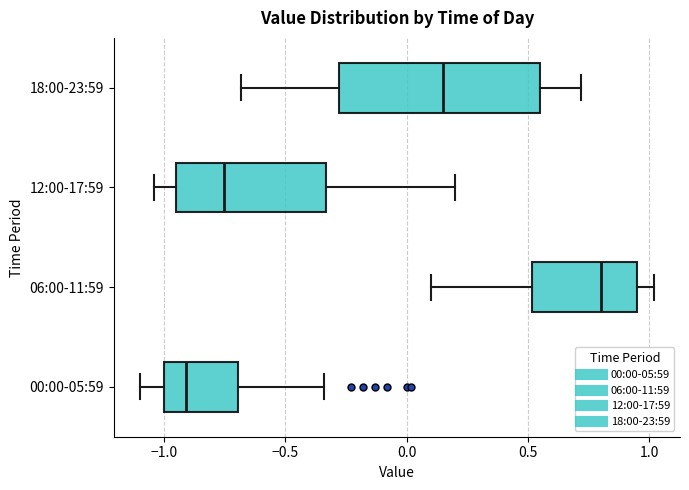

Which box is the widest, from its left edge to its right edge?

18:00-23:59